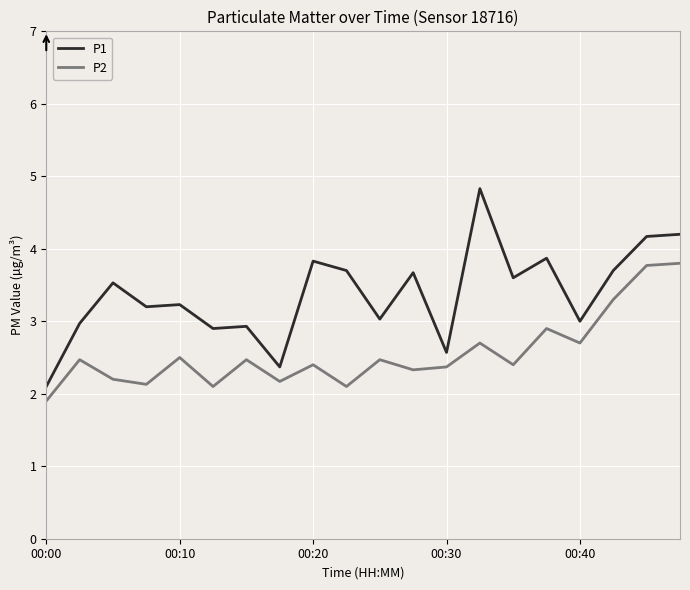

Which series has the widest spread of values?

P1